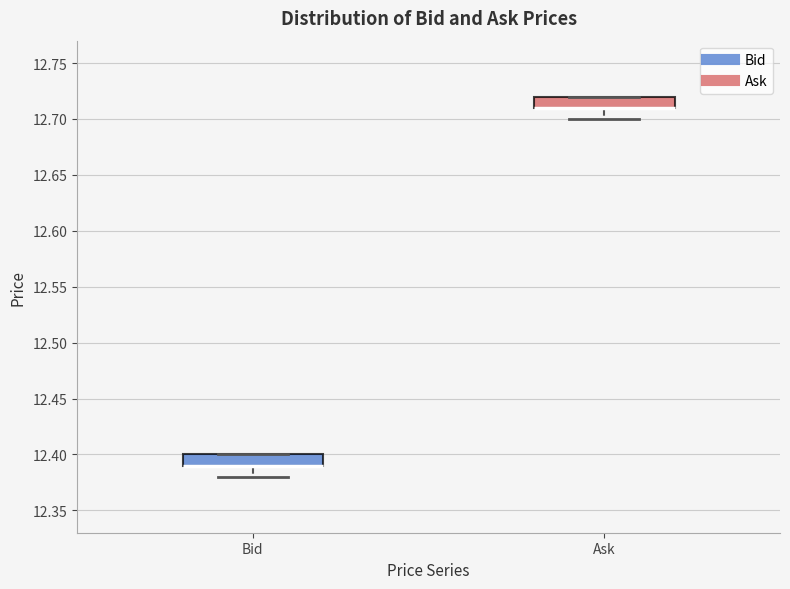

Reading left to right, transcribe this box plot: for each box, give where its median line is, the range the box spans, and where its two whiskers end, as read against the y-axis. The values are not printed on the chart, so give them approximately, as read against the axis.

Bid: median 12.39 (drawn on the box's lower edge), box 12.39 to 12.40, whiskers 12.38 to 12.40
Ask: median 12.71 (drawn on the box's lower edge), box 12.71 to 12.72, whiskers 12.70 to 12.72